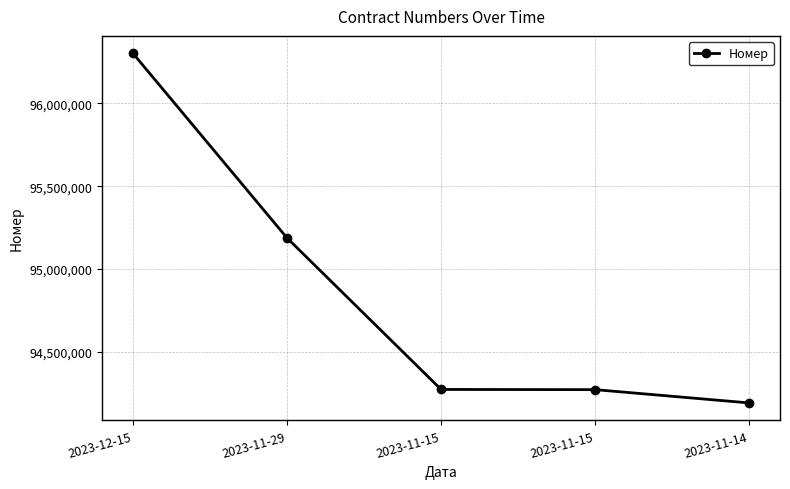

How many distinct data groups are displayed?

1